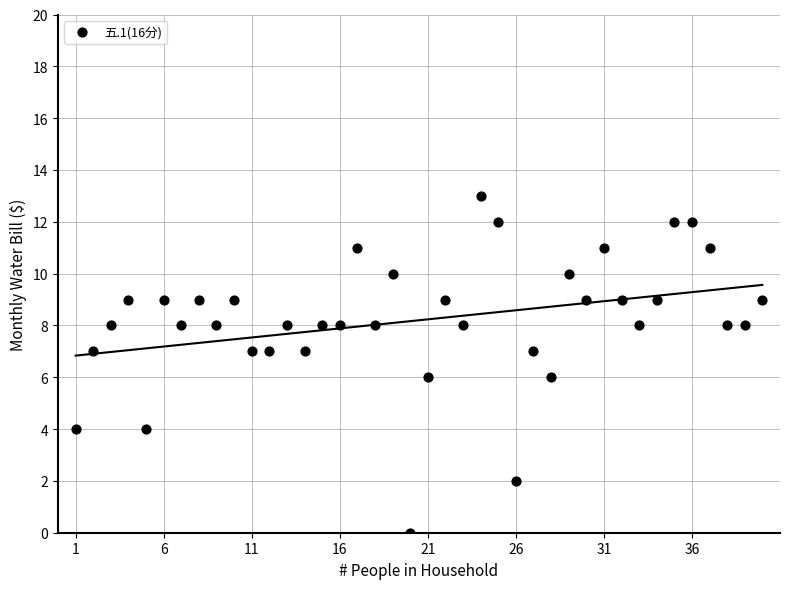

What is the range of Y values (max minus min)?

13